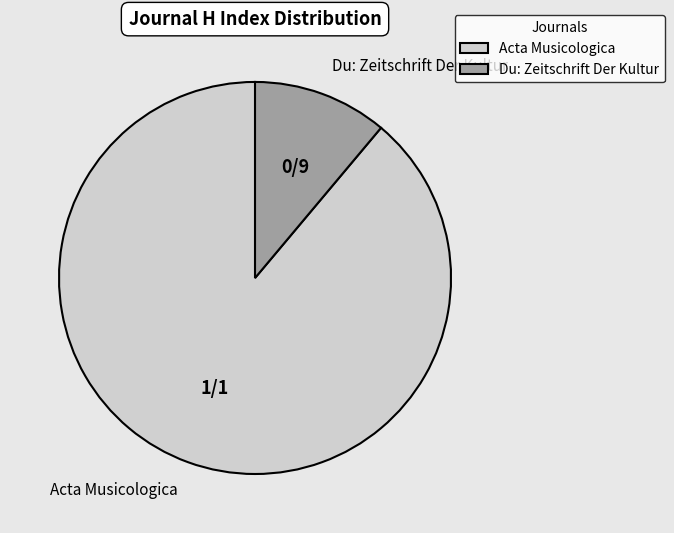

Is the sum of Acta Musicologica and Du: Zeitschrift Der Kultur greater than half?

Yes